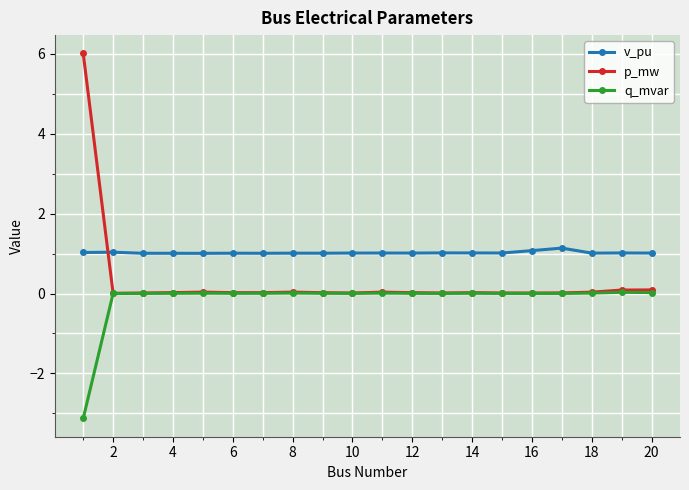

True or false: q_mvar and v_pu intersect in this chart.

False